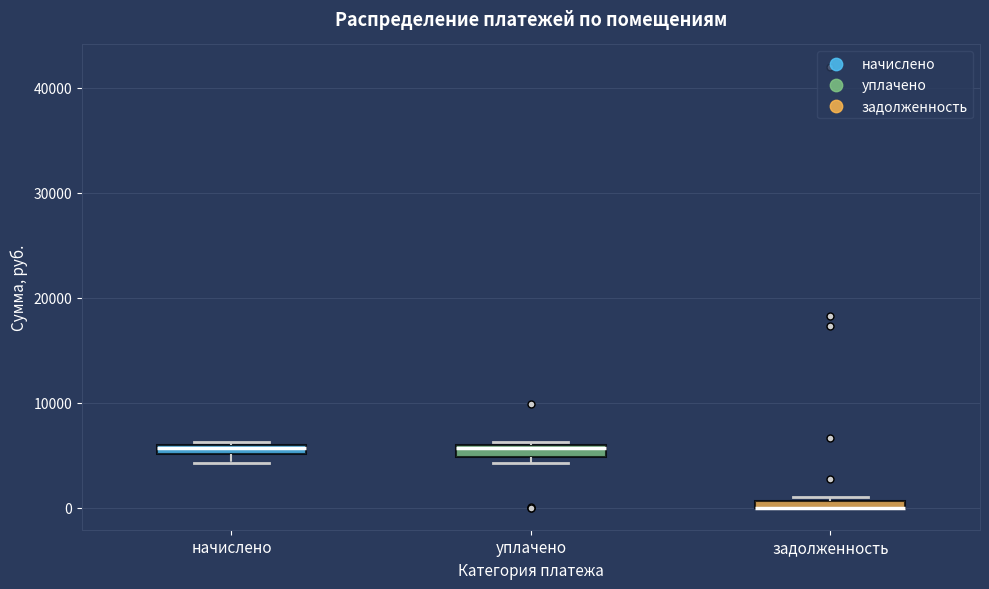

Where is the upper edge of the box for уплачено on the y-axis? The values are not printed on the chart, so give them approximately, as read against the axis.

6000